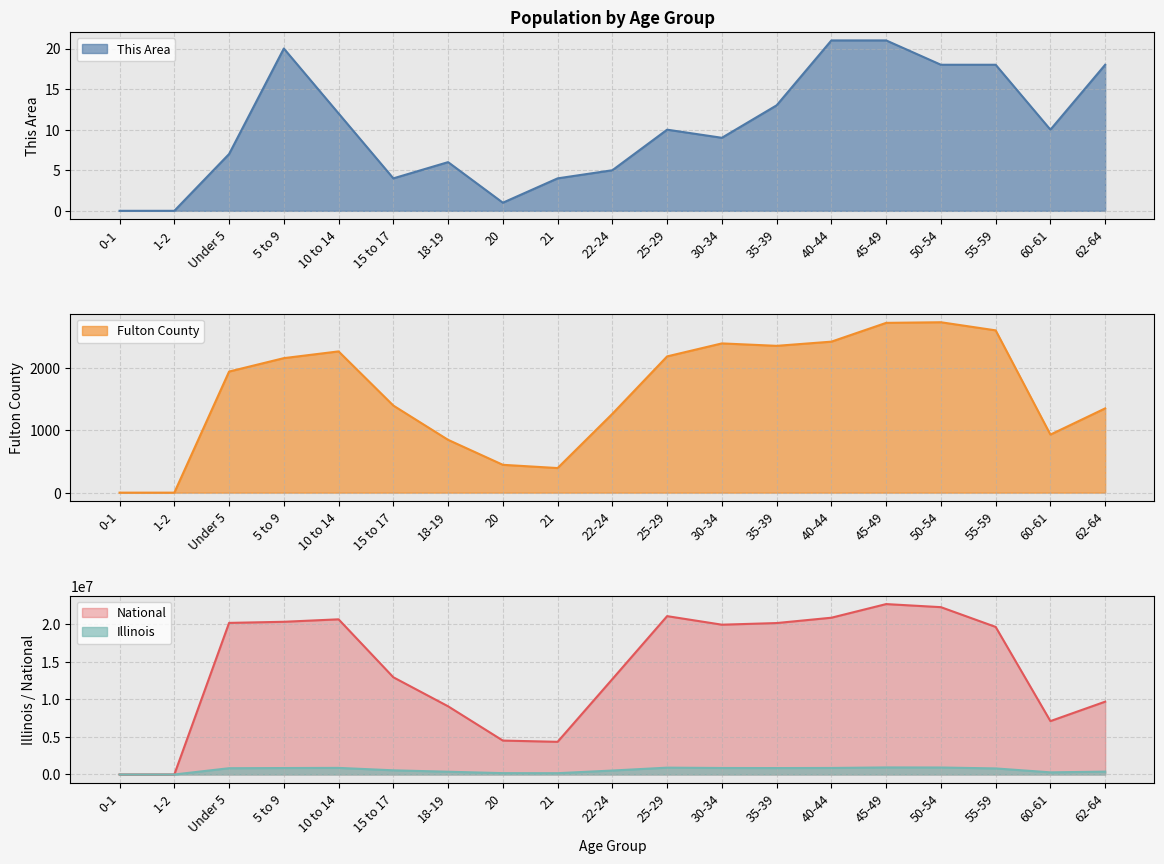

At which label does Illinois reach its minimum?

0-1